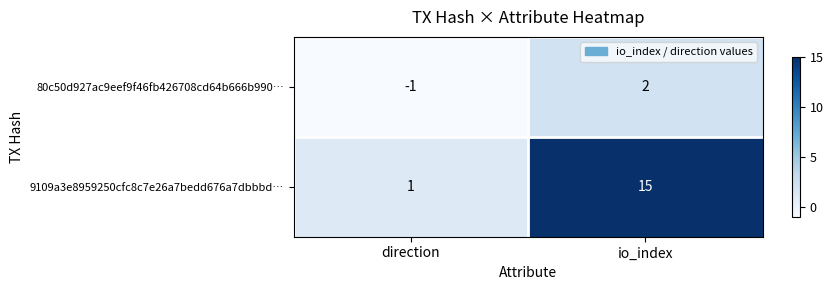

At which category is the sum across all series the highest?

io_index